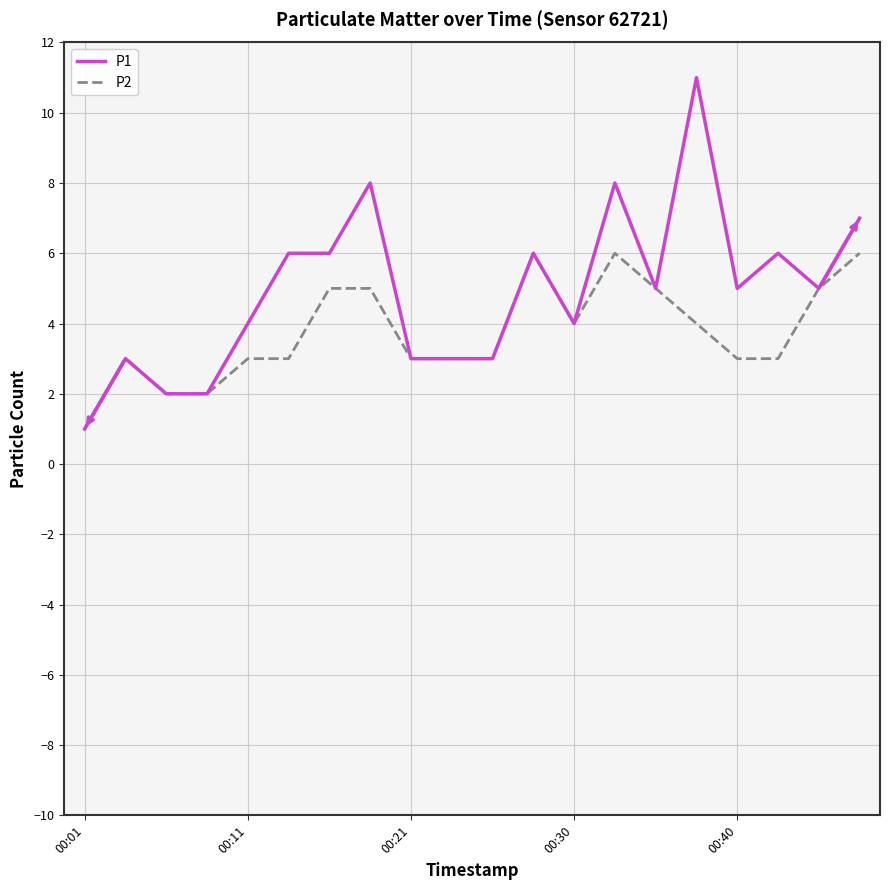

Which series has the widest spread of values?

P1